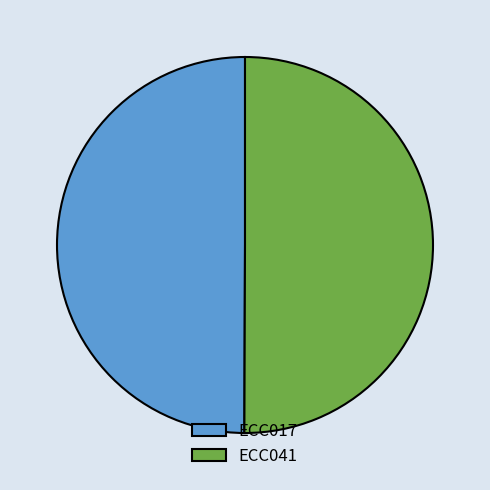

What is the ratio of the value at ECC017 to the value at ECC041?

1.0